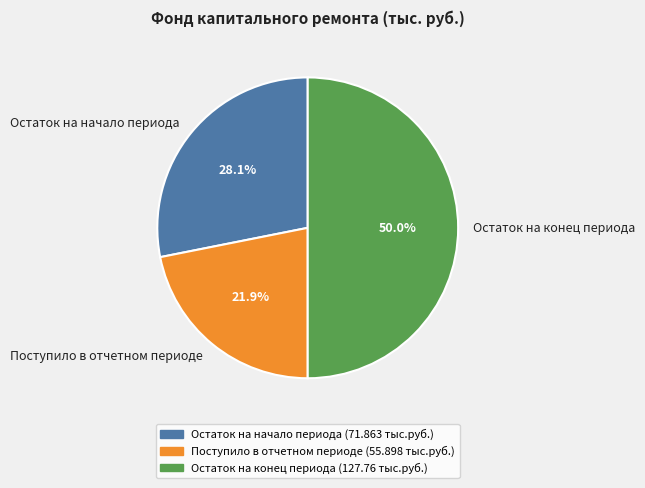

To the nearest percent, what is the difference between the Остаток на начало периода and Поступило в отчетном периоде slice percentages?

6%